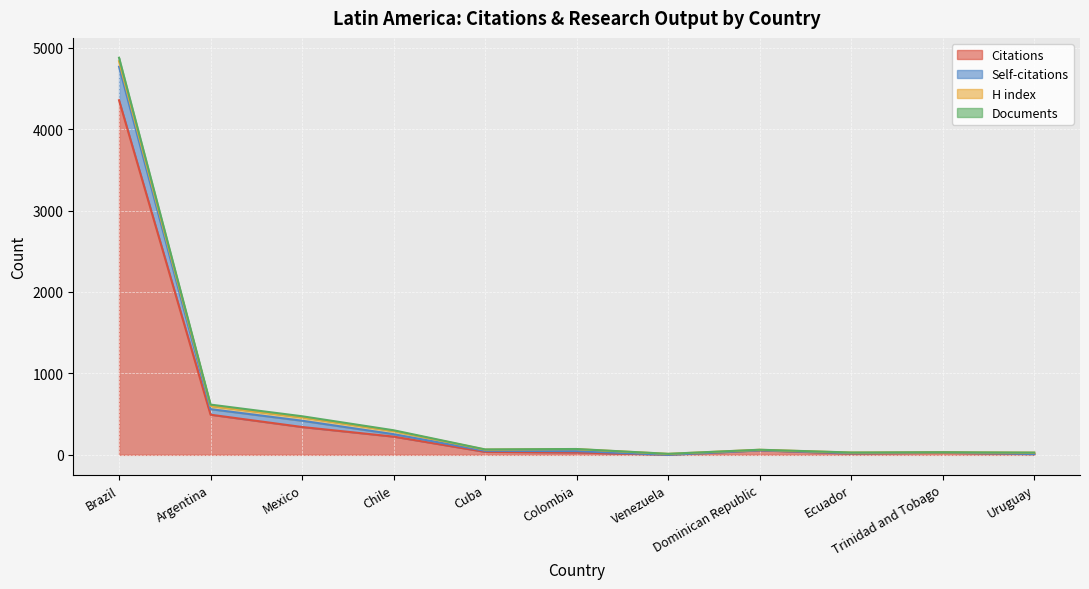

What is the highest value of the Citations series?

4354